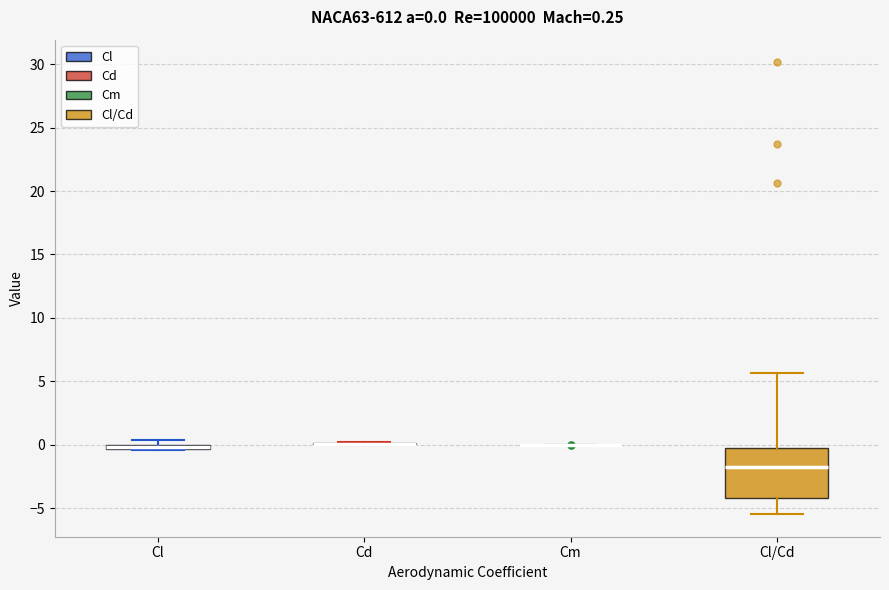

Comparing the boxes themselves (not the whiskers), which one is the tallest?

Cl/Cd